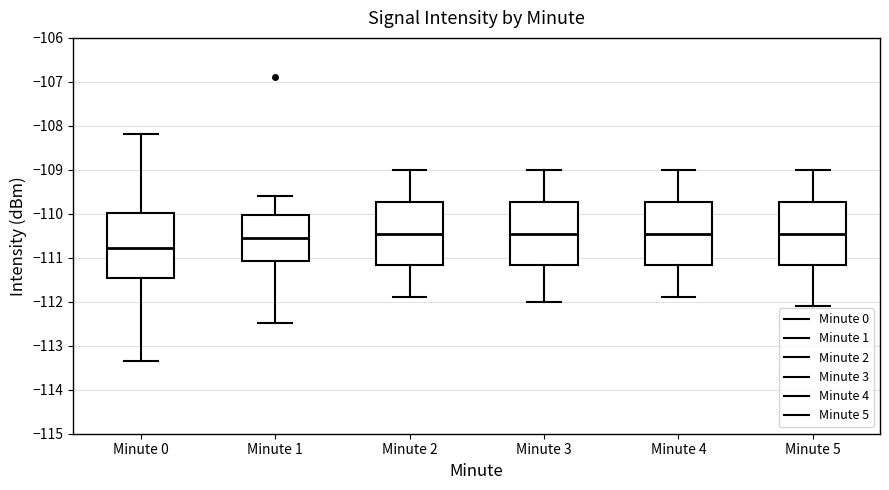

Reading left to right, read every box against the y-axis: the position of its median line, the range the box covers, and the ends of its whiskers. The values are not printed on the chart, so give them approximately, as read against the axis.

Minute 0: median -110.8, box -111.5 to -110.0, whiskers -113.3 to -108.2
Minute 1: median -110.5, box -111.1 to -110.0, whiskers -112.5 to -109.6
Minute 2: median -110.4, box -111.2 to -109.7, whiskers -111.9 to -109.0
Minute 3: median -110.4, box -111.2 to -109.7, whiskers -112.0 to -109.0
Minute 4: median -110.4, box -111.2 to -109.7, whiskers -111.9 to -109.0
Minute 5: median -110.4, box -111.2 to -109.7, whiskers -112.1 to -109.0